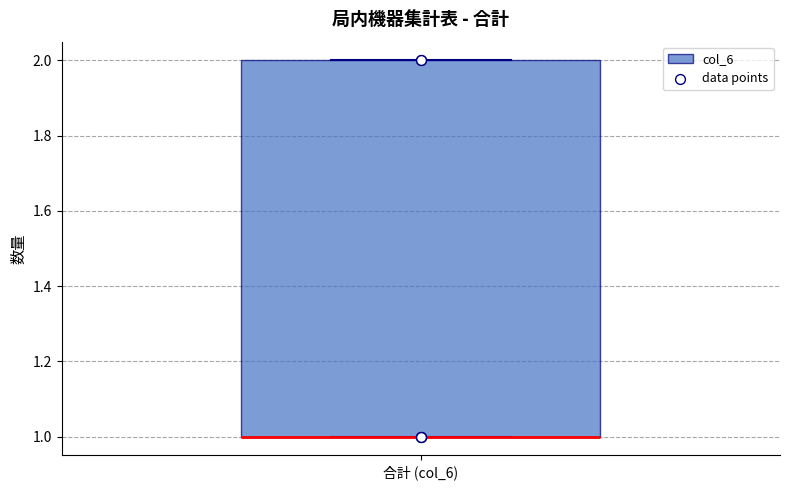

Transcribe this box plot: give where the median line is, the range the box spans, and where the two whiskers end, as read against the y-axis. The values are not printed on the chart, so give them approximately, as read against the axis.

median 1 (drawn on the box's lower edge), box 1 to 2, whiskers 1 to 2